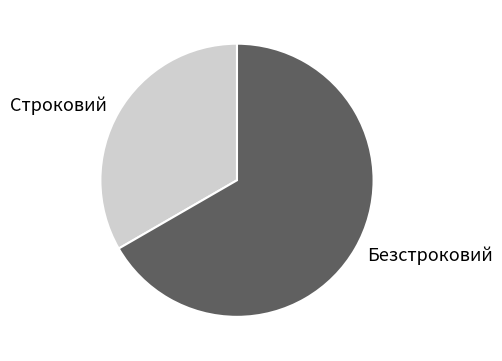

Which slice is the smallest?

Строковий